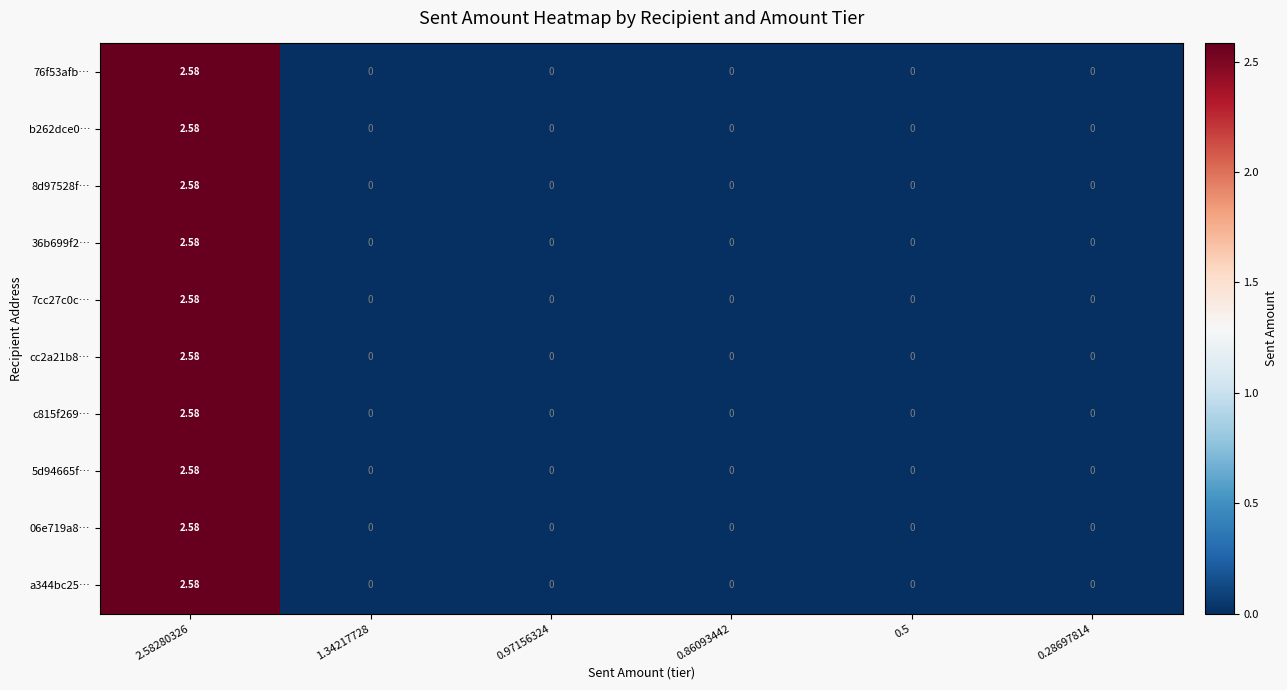

How many distinct data groups are displayed?

10